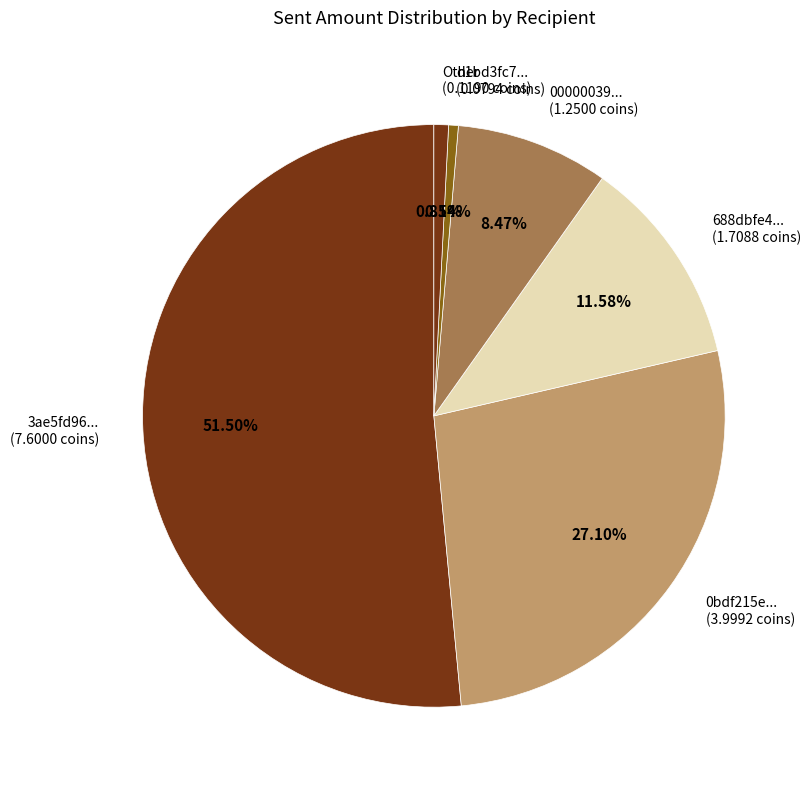

What is the majority slice?

3ae5fd96... (7.6000 coins)